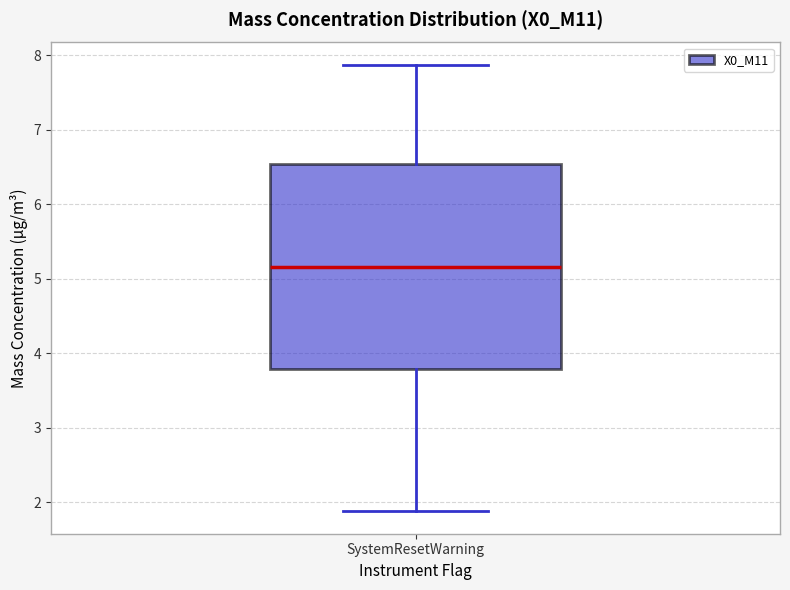

Transcribe this box plot: give where the median line is, the range the box spans, and where the two whiskers end, as read against the y-axis. The values are not printed on the chart, so give them approximately, as read against the axis.

median 5.2, box 3.8 to 6.5, whiskers 1.9 to 7.9